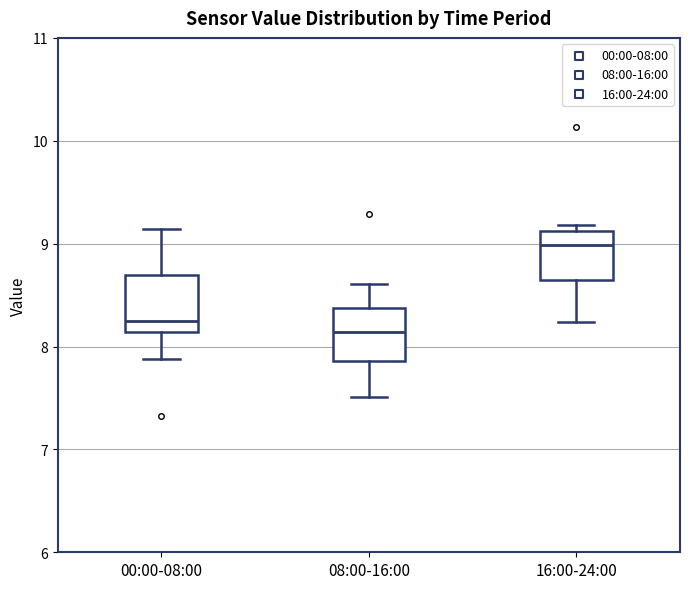

Reading left to right, read every box against the y-axis: the position of its median line, the range the box covers, and the ends of its whiskers. The values are not printed on the chart, so give them approximately, as read against the axis.

00:00-08:00: median 8.3, box 8.1 to 8.7, whiskers 7.9 to 9.1
08:00-16:00: median 8.1, box 7.9 to 8.4, whiskers 7.5 to 8.6
16:00-24:00: median 9.0, box 8.6 to 9.1, whiskers 8.2 to 9.2